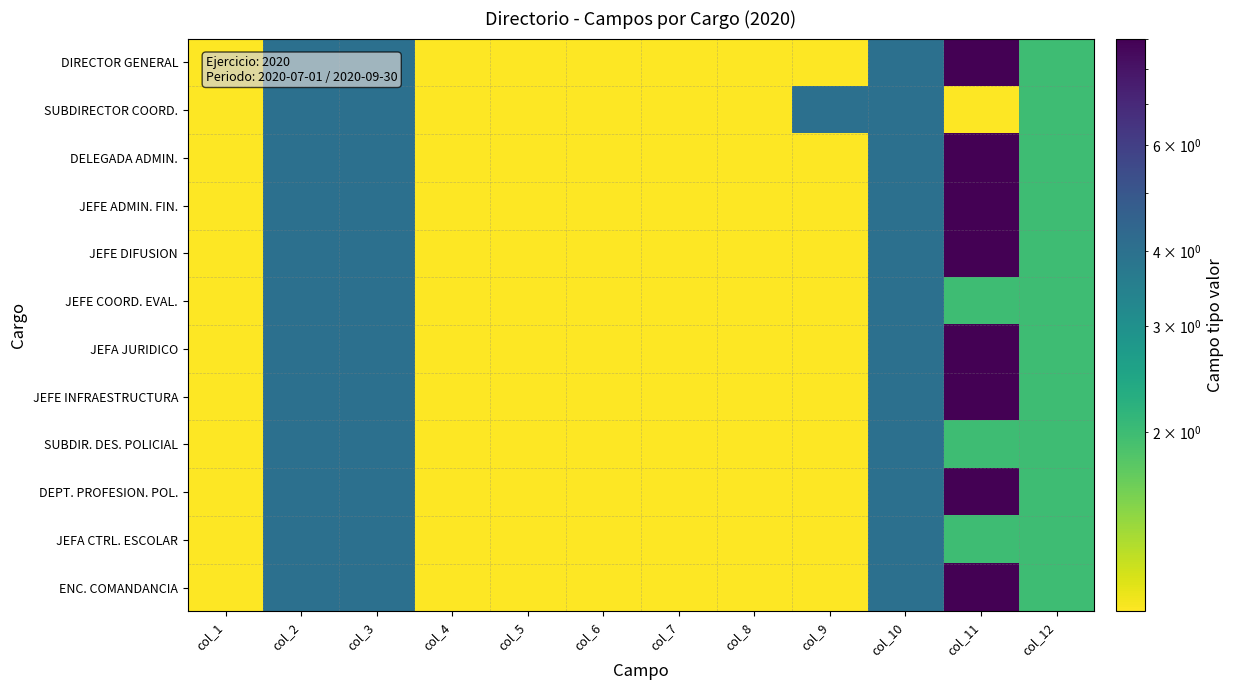

Reading left to right, what are all the values shown in this chart?

DIRECTOR GENERAL: col_1=1	col_2=4	col_3=4	col_4=1	col_5=1	col_6=1	col_7=1	col_8=1	col_9=1	col_10=4	col_11=9	col_12=2
SUBDIRECTOR COORD.: col_1=1	col_2=4	col_3=4	col_4=1	col_5=1	col_6=1	col_7=1	col_8=1	col_9=4	col_10=4	col_11=1	col_12=2
DELEGADA ADMIN.: col_1=1	col_2=4	col_3=4	col_4=1	col_5=1	col_6=1	col_7=1	col_8=1	col_9=1	col_10=4	col_11=9	col_12=2
JEFE ADMIN. FIN.: col_1=1	col_2=4	col_3=4	col_4=1	col_5=1	col_6=1	col_7=1	col_8=1	col_9=1	col_10=4	col_11=9	col_12=2
JEFE DIFUSION: col_1=1	col_2=4	col_3=4	col_4=1	col_5=1	col_6=1	col_7=1	col_8=1	col_9=1	col_10=4	col_11=9	col_12=2
JEFE COORD. EVAL.: col_1=1	col_2=4	col_3=4	col_4=1	col_5=1	col_6=1	col_7=1	col_8=1	col_9=1	col_10=4	col_11=2	col_12=2
JEFA JURIDICO: col_1=1	col_2=4	col_3=4	col_4=1	col_5=1	col_6=1	col_7=1	col_8=1	col_9=1	col_10=4	col_11=9	col_12=2
JEFE INFRAESTRUCTURA: col_1=1	col_2=4	col_3=4	col_4=1	col_5=1	col_6=1	col_7=1	col_8=1	col_9=1	col_10=4	col_11=9	col_12=2
SUBDIR. DES. POLICIAL: col_1=1	col_2=4	col_3=4	col_4=1	col_5=1	col_6=1	col_7=1	col_8=1	col_9=1	col_10=4	col_11=2	col_12=2
DEPT. PROFESION. POL.: col_1=1	col_2=4	col_3=4	col_4=1	col_5=1	col_6=1	col_7=1	col_8=1	col_9=1	col_10=4	col_11=9	col_12=2
JEFA CTRL. ESCOLAR: col_1=1	col_2=4	col_3=4	col_4=1	col_5=1	col_6=1	col_7=1	col_8=1	col_9=1	col_10=4	col_11=2	col_12=2
ENC. COMANDANCIA: col_1=1	col_2=4	col_3=4	col_4=1	col_5=1	col_6=1	col_7=1	col_8=1	col_9=1	col_10=4	col_11=9	col_12=2